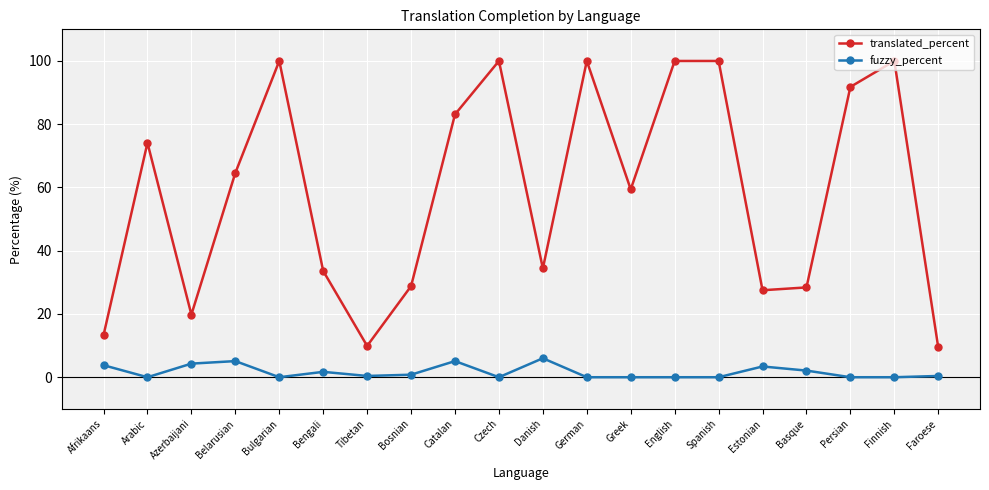

Rank the series by their average value, from highest to lowest.

translated_percent, fuzzy_percent